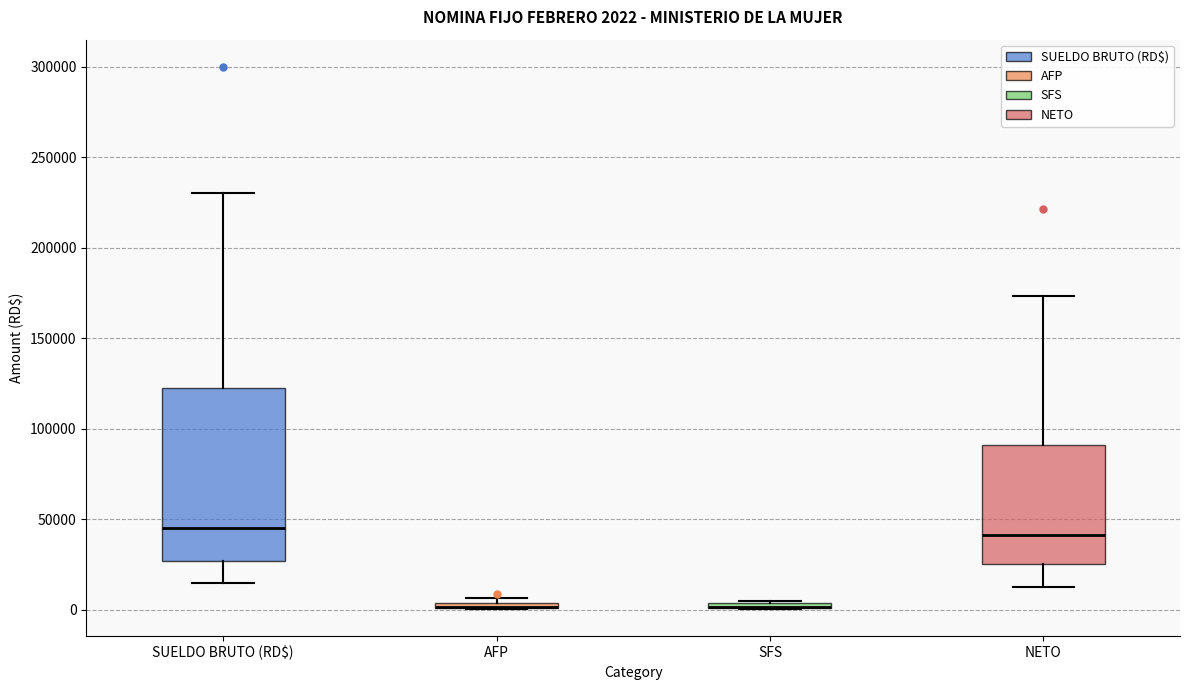

Comparing the boxes themselves (not the whiskers), which one is the tallest?

SUELDO BRUTO (RD$)